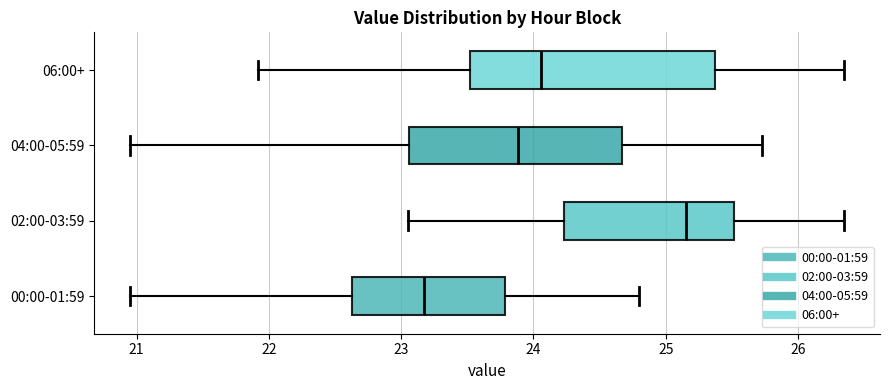

Where does the right whisker of the box for 00:00-01:59 end on the x-axis? The values are not printed on the chart, so give them approximately, as read against the axis.

24.8